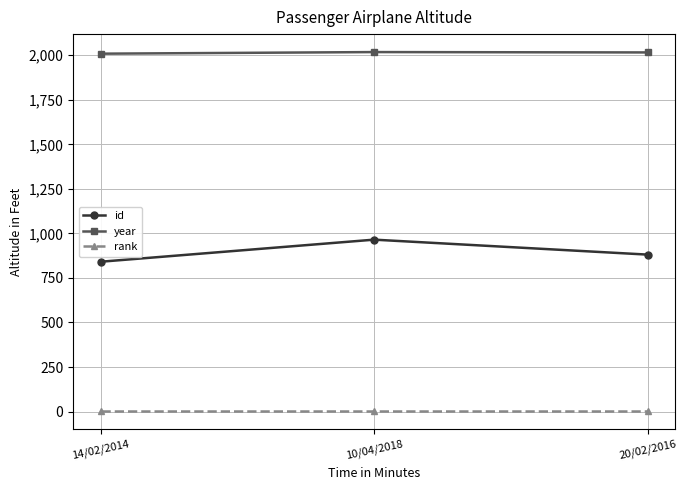

Count the year values in the range 2009 to 2018.

3